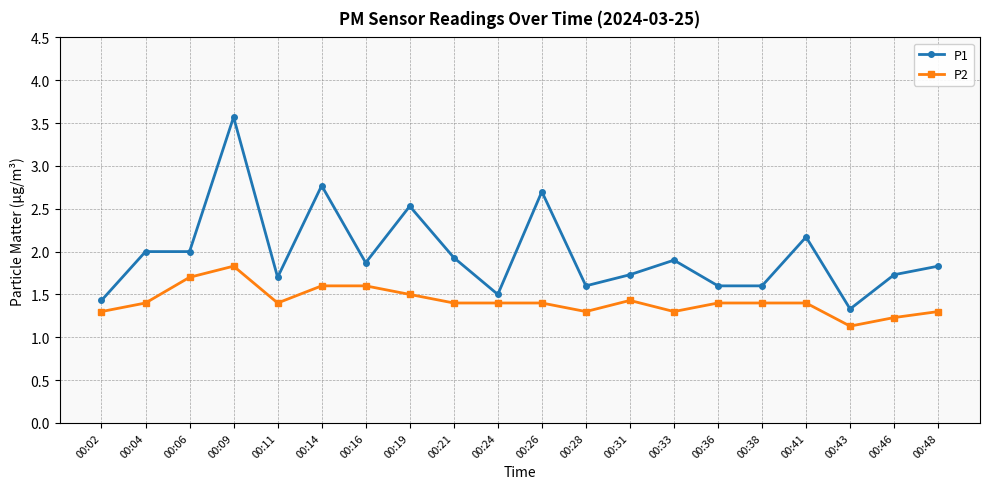

True or false: P1 and P2 cross at least once.

False